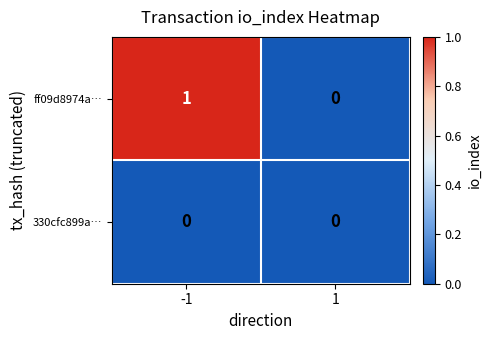

Reading left to right, what are all the values shown in this chart?

ff09d8974a…: 1	0
330cfc899a…: 0	0